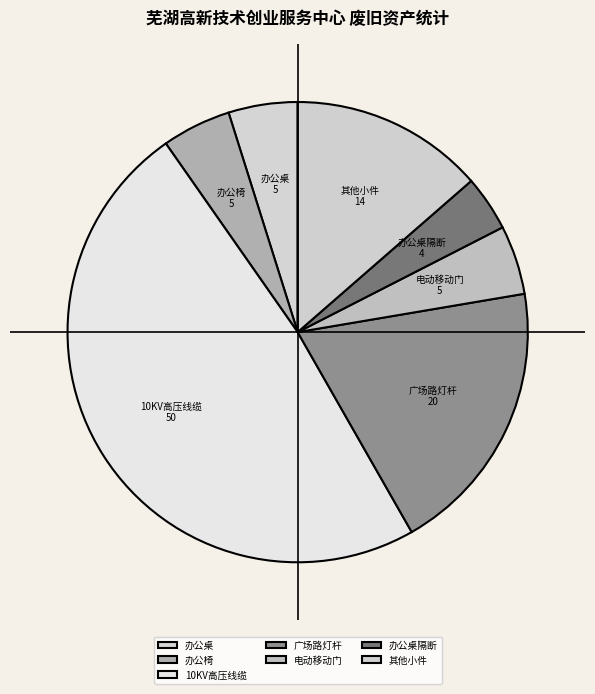

What is the largest slice in the pie chart?

10KV高压线缆